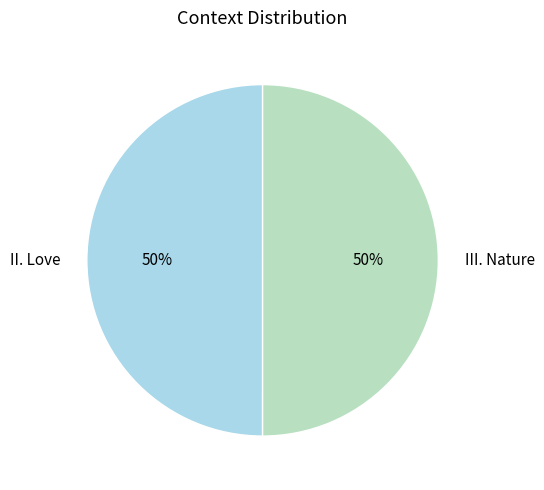

To the nearest percent, what is the average slice percentage?

50%